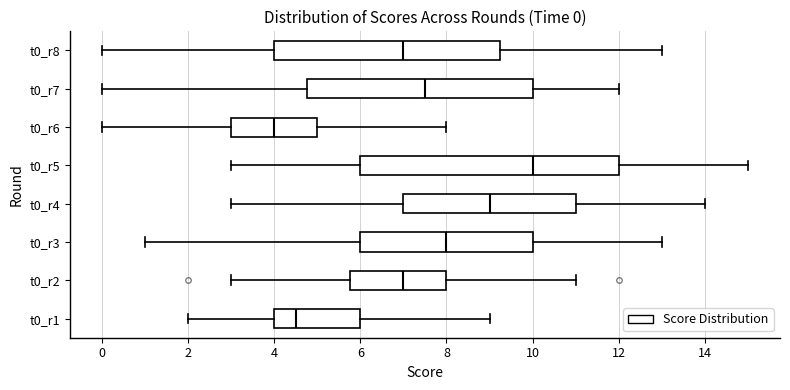

Which box is the widest, from its left edge to its right edge?

t0_r5